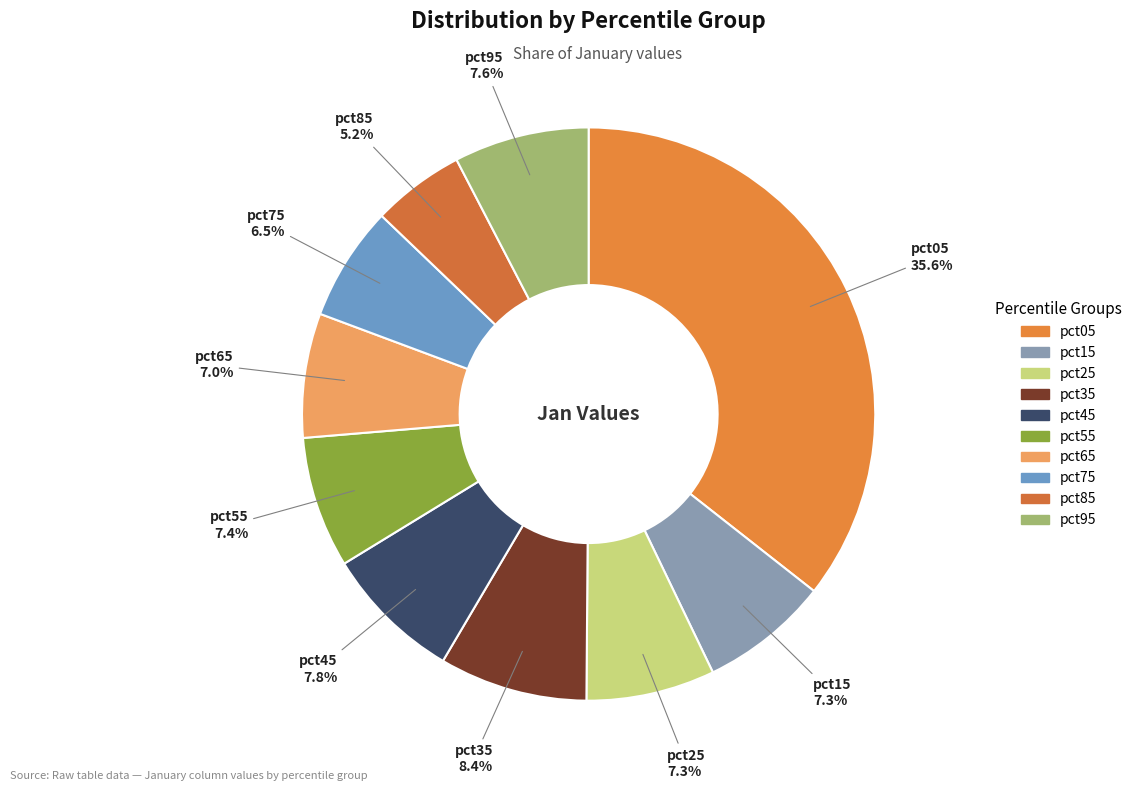

Count the number of slices in the pie.

10